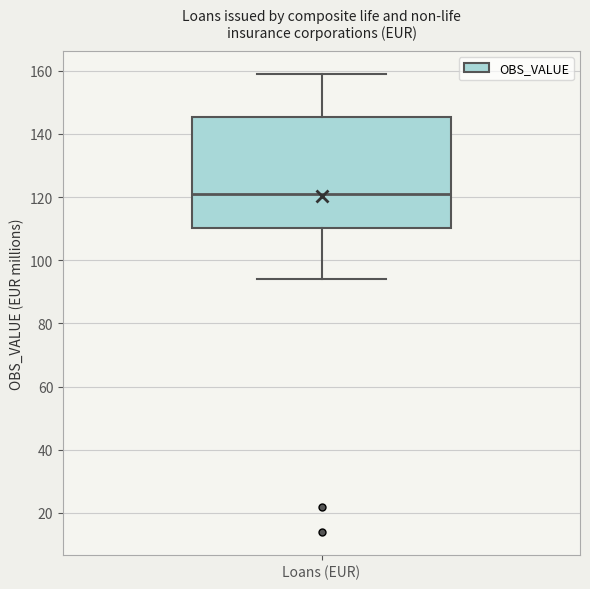

Read this box plot against the y-axis: the position of the median line, the range covered by the box, and the ends of both whiskers. The values are not printed on the chart, so give them approximately, as read against the axis.

median 122, box 110 to 146, whiskers 94 to 160